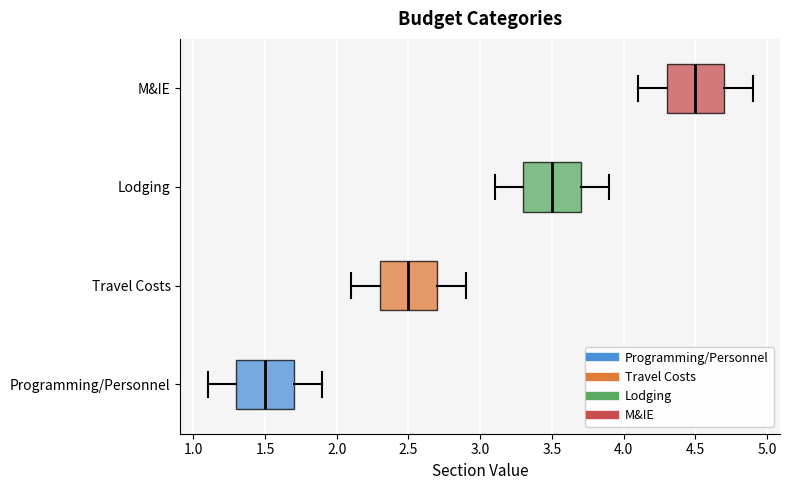

Where does the median line of the box for Travel Costs sit on the x-axis? The values are not printed on the chart, so give them approximately, as read against the axis.

2.5